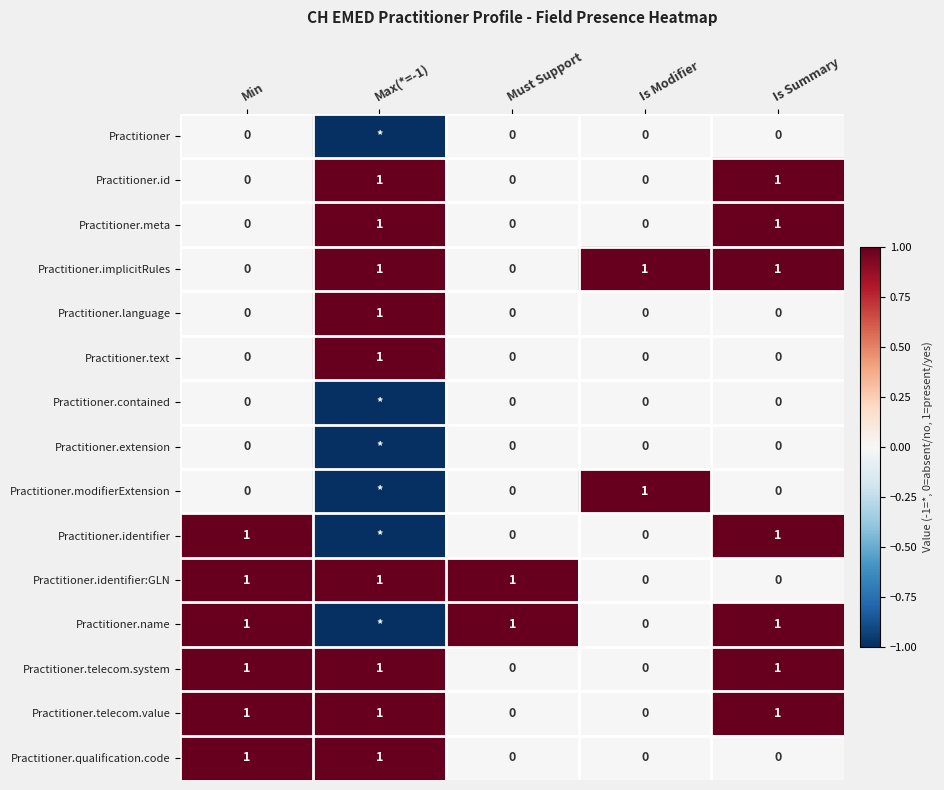

What is the minimum value shown in the chart?

-1